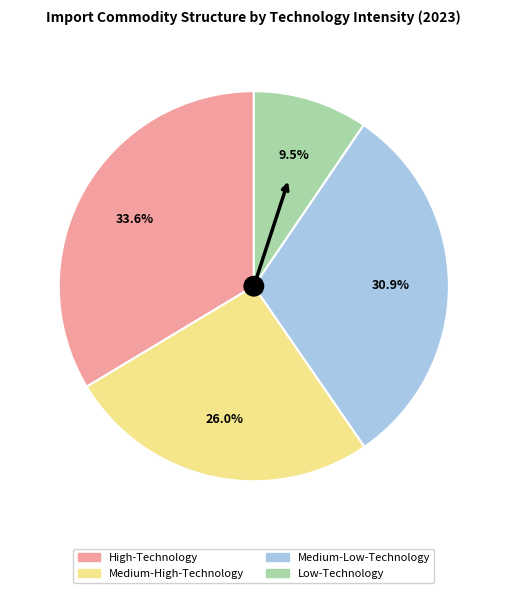

Rank the categories by value from lowest to highest.

Low-Technology, Medium-High-Technology, Medium-Low-Technology, High-Technology